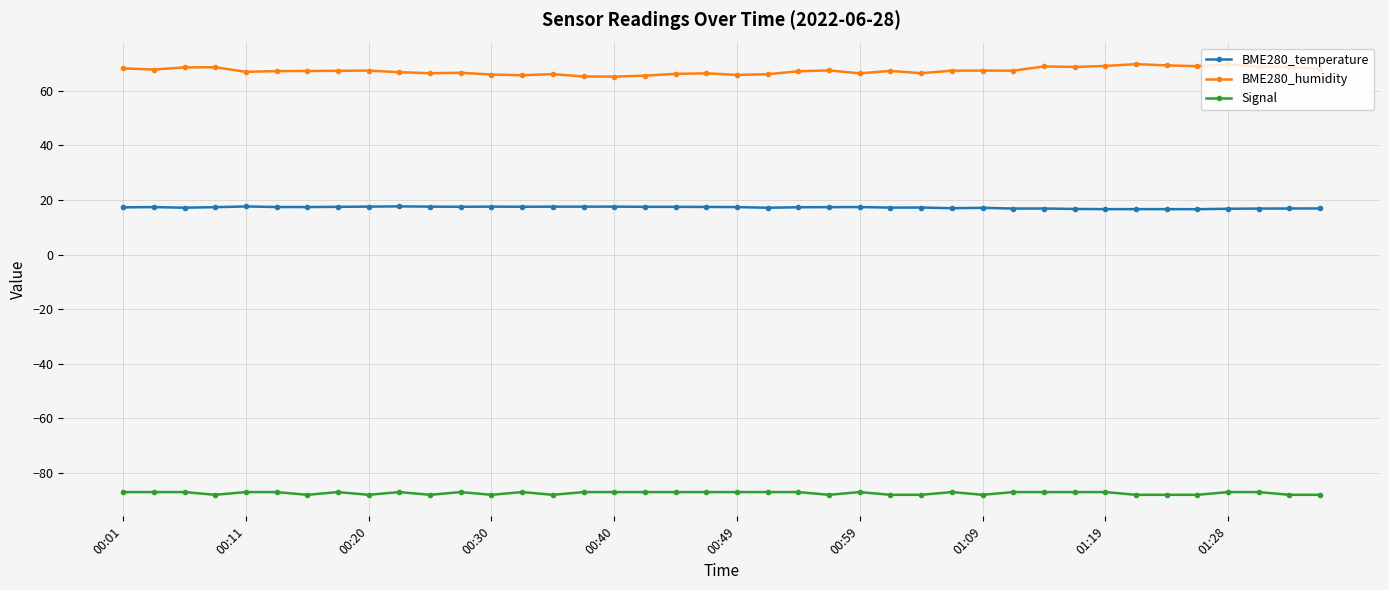

True or false: Signal has more than 1 points higher than both neighbors.

True